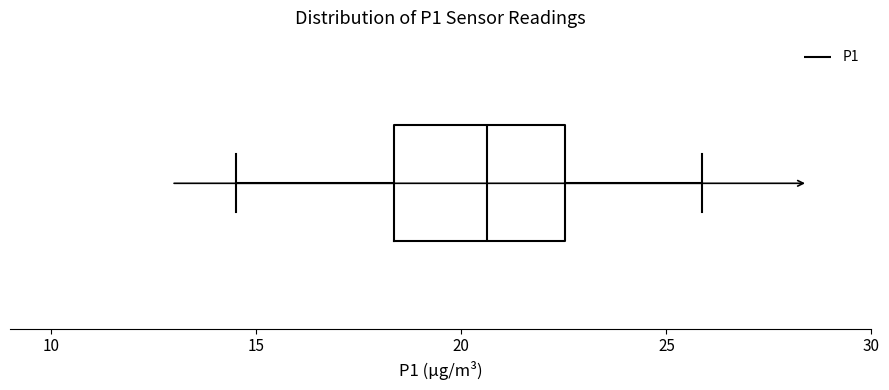

Read this box plot against the x-axis: the position of the median line, the range covered by the box, and the ends of both whiskers. The values are not printed on the chart, so give them approximately, as read against the axis.

median 20.5, box 18.5 to 22.5, whiskers 14.5 to 26.0